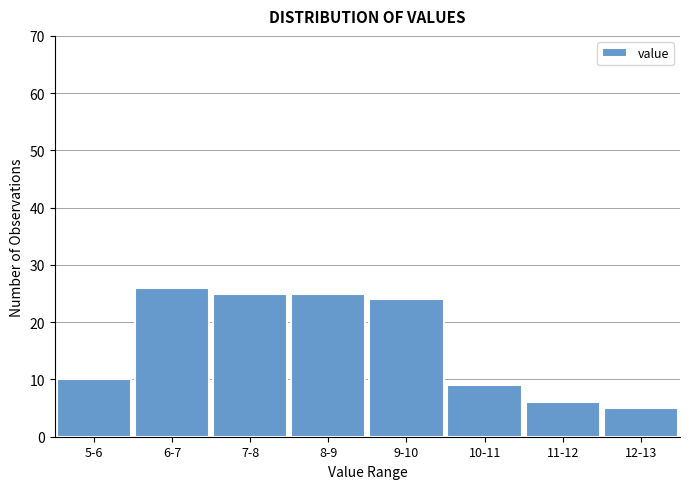

Reading left to right, list all the values displayed in this chart.

10	26	25	25	24	9	6	5